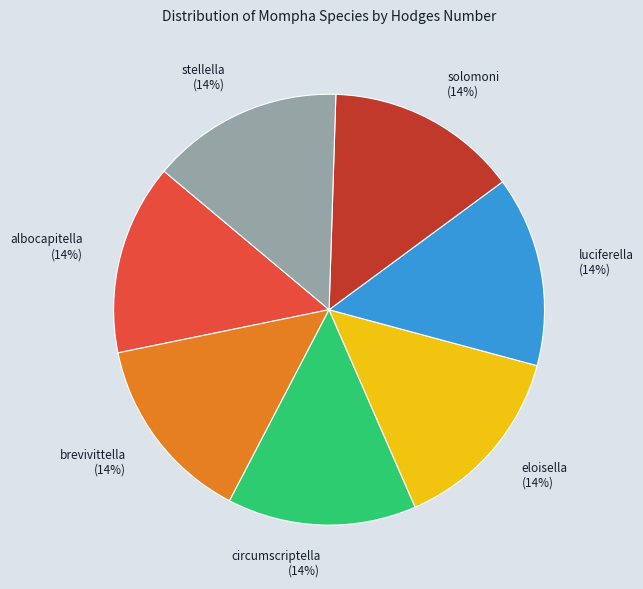

The circumscriptella slice represents 14% of the pie. True or false?

True